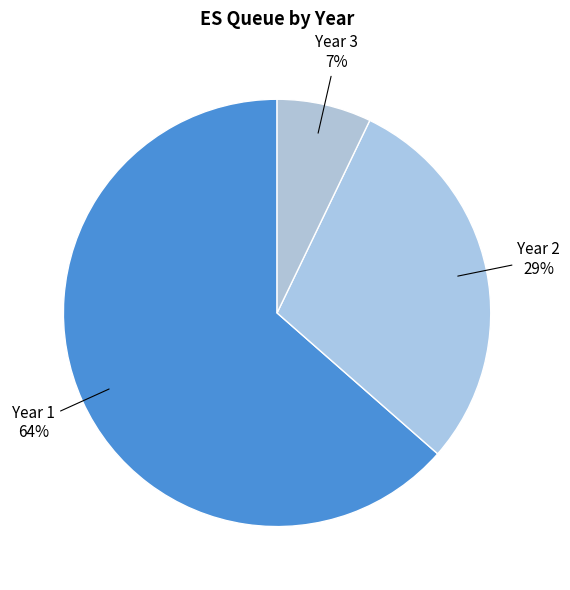

Is it true that Year 1 is 64% of the pie?

True